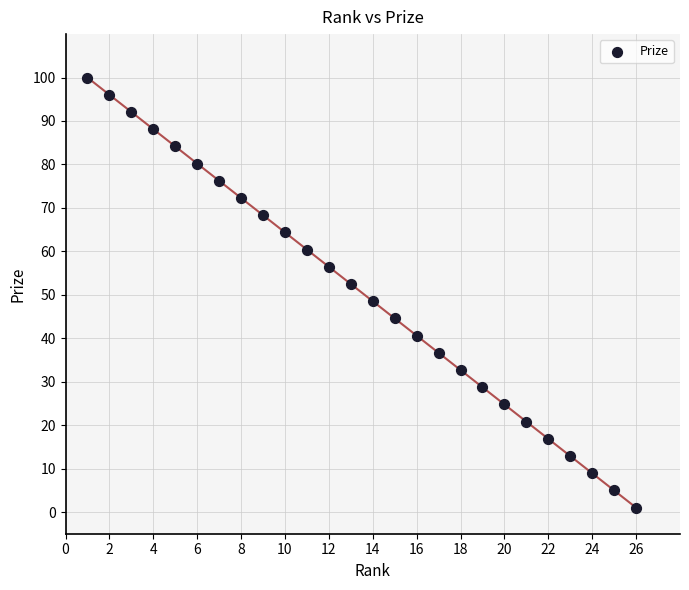

What is the range of Y values (max minus min)?

99.0